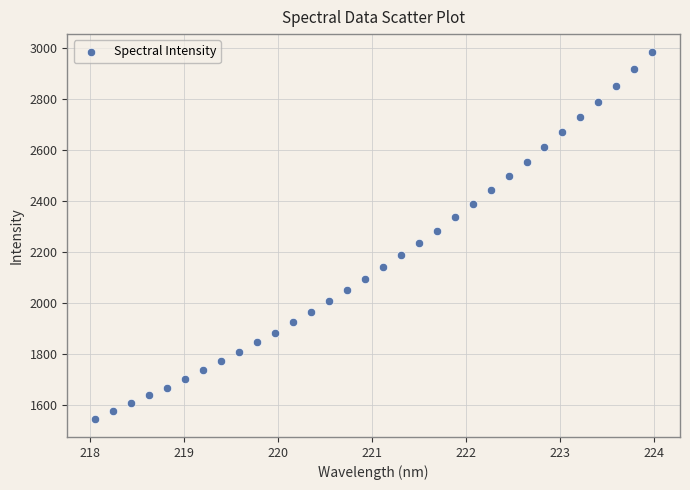

What is the range of X values (max minus min)?

5.9